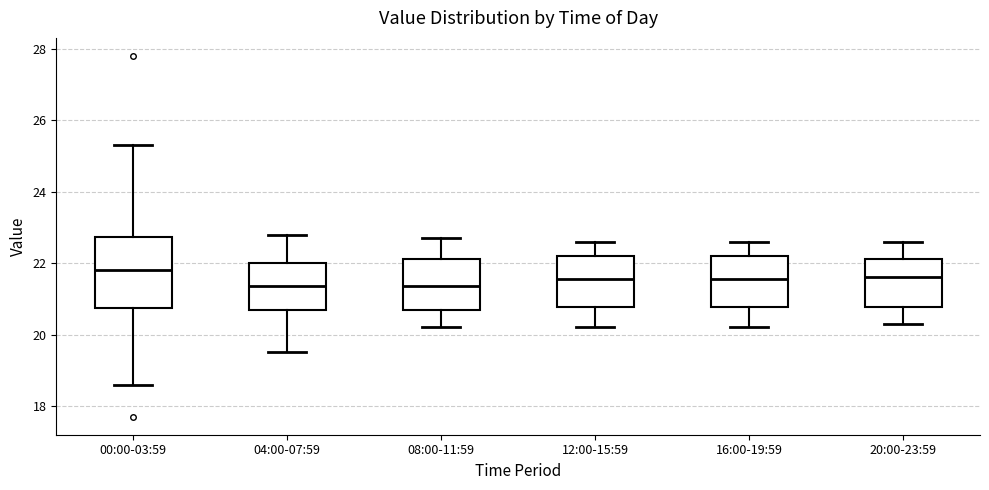

Reading left to right, read every box against the y-axis: the position of its median line, the range the box covers, and the ends of its whiskers. The values are not printed on the chart, so give them approximately, as read against the axis.

00:00-03:59: median 21.8, box 20.8 to 22.8, whiskers 18.6 to 25.4
04:00-07:59: median 21.4, box 20.6 to 22.0, whiskers 19.6 to 22.8
08:00-11:59: median 21.4, box 20.8 to 22.2, whiskers 20.2 to 22.8
12:00-15:59: median 21.6, box 20.8 to 22.2, whiskers 20.2 to 22.6
16:00-19:59: median 21.6, box 20.8 to 22.2, whiskers 20.2 to 22.6
20:00-23:59: median 21.6, box 20.8 to 22.2, whiskers 20.4 to 22.6